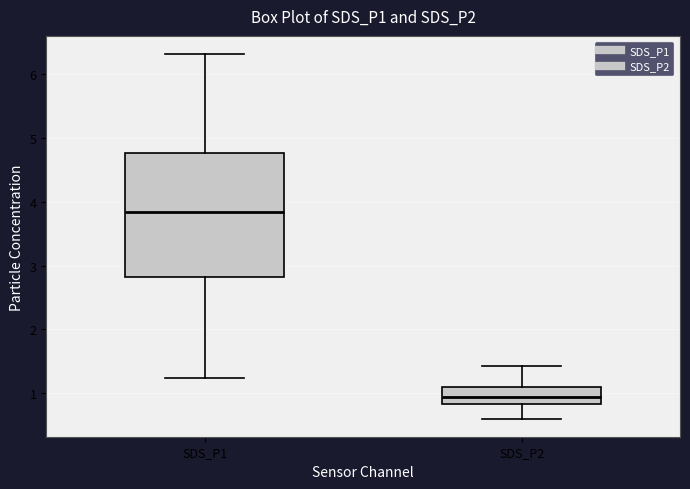

Reading left to right, read every box against the y-axis: the position of its median line, the range the box covers, and the ends of its whiskers. The values are not printed on the chart, so give them approximately, as read against the axis.

SDS_P1: median 3.8, box 2.8 to 4.8, whiskers 1.2 to 6.3
SDS_P2: median 0.9, box 0.8 to 1.1, whiskers 0.6 to 1.4